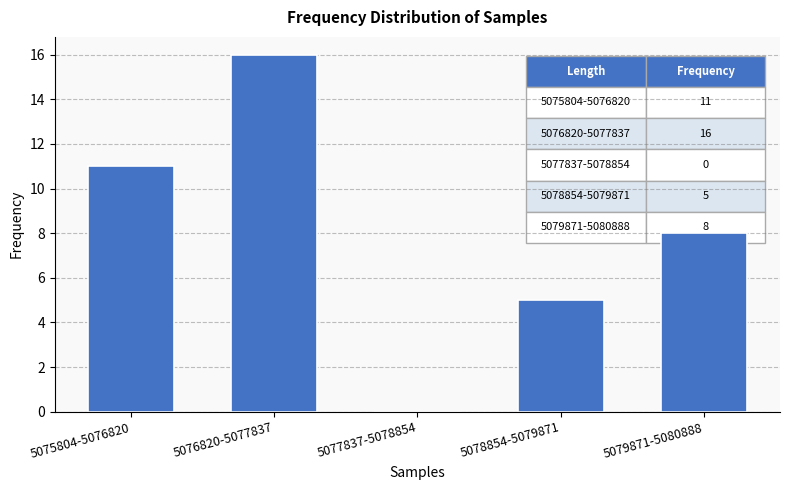

Reading right to left, extract all data points from this chart.

5079871-5080888=8	5078854-5079871=5	5077837-5078854=0	5076820-5077837=16	5075804-5076820=11